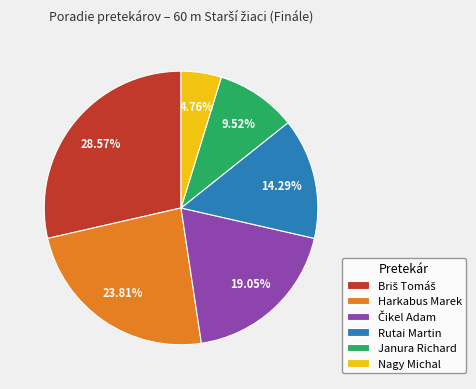

Count the number of slices in the pie.

6